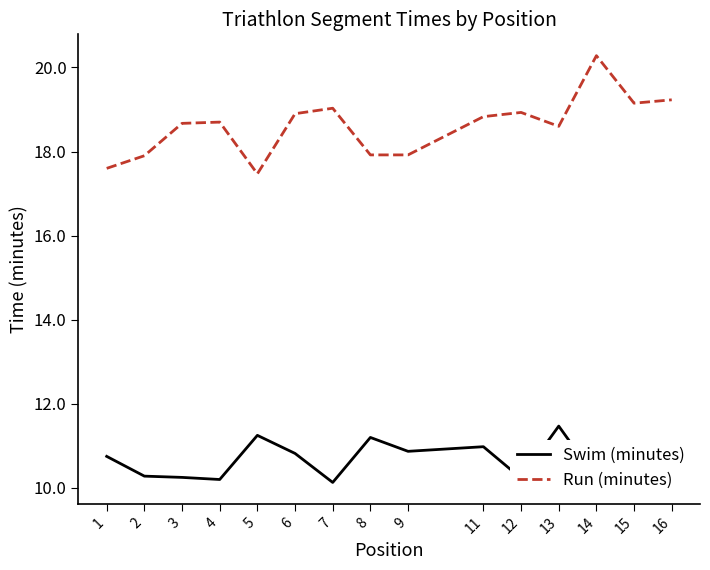

True or false: Run (minutes) has a value of 17.5 at 5.

True